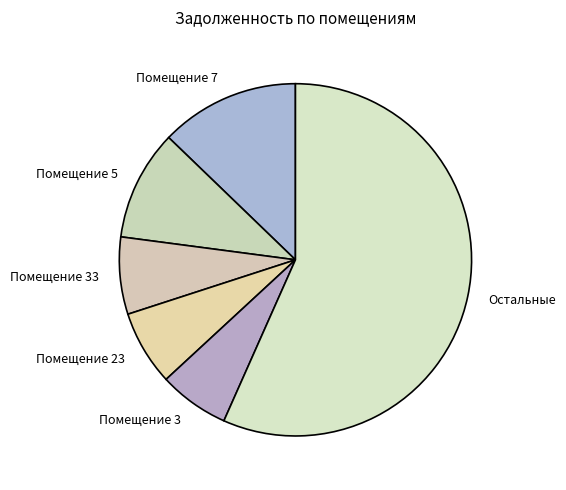

Which slice is the largest?

Остальные